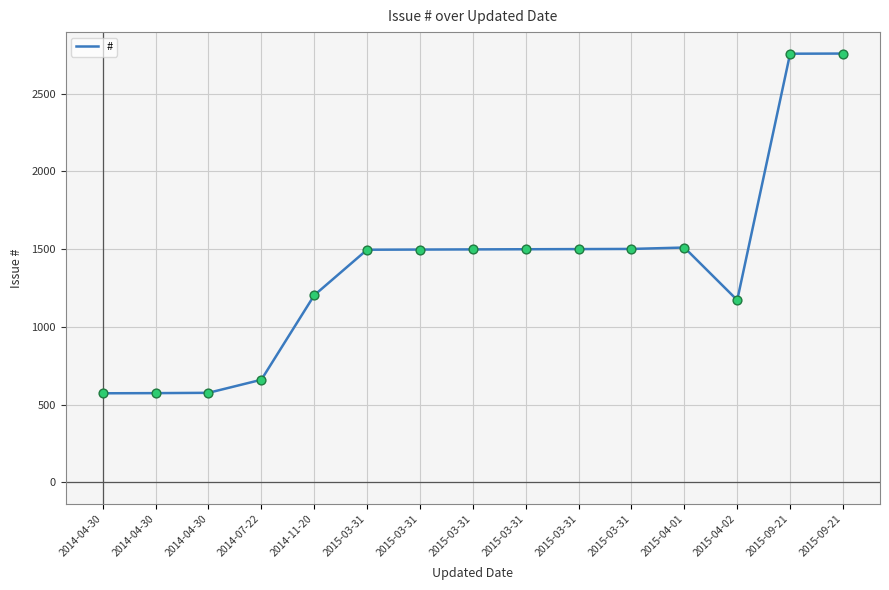

Which has a higher value, 2014-04-30 or 2015-09-21?

2015-09-21